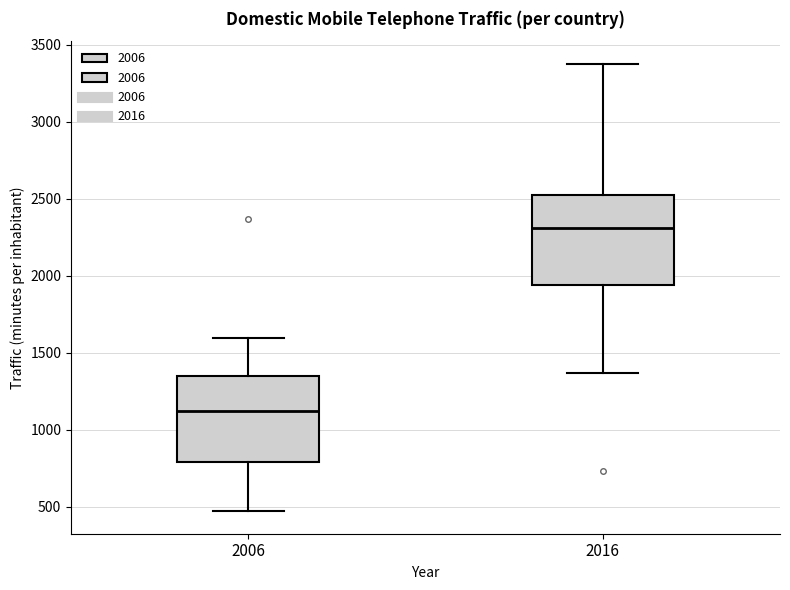

Reading left to right, read every box against the y-axis: the position of its median line, the range the box covers, and the ends of its whiskers. The values are not printed on the chart, so give them approximately, as read against the axis.

2006: median 1100, box 800 to 1350, whiskers 450 to 1600
2016: median 2300, box 1950 to 2550, whiskers 1350 to 3400